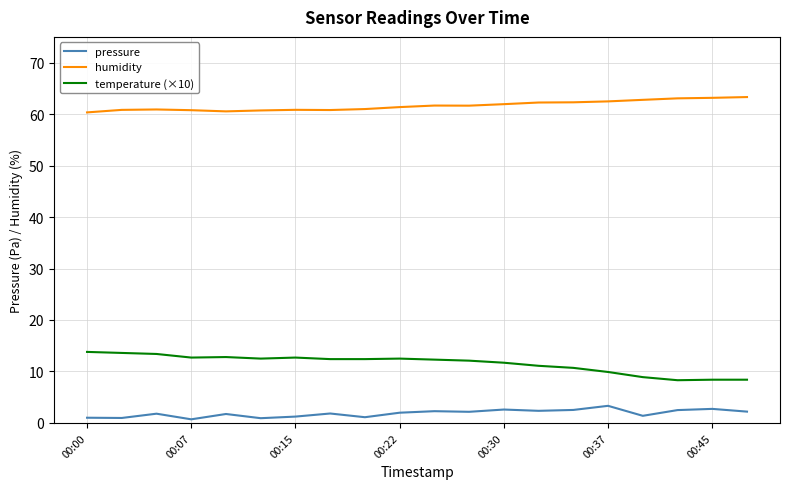

What is the difference between the second highest and minimum values in the temperature (×10) series?

5.3